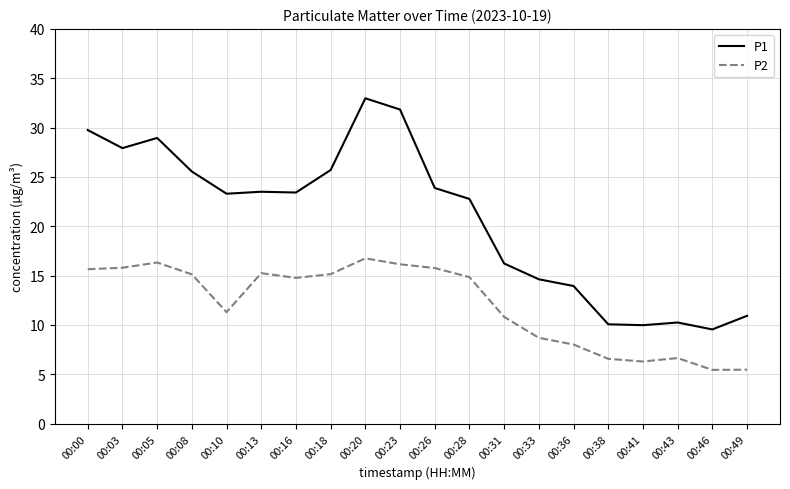

What is the minimum value for P1?

9.6